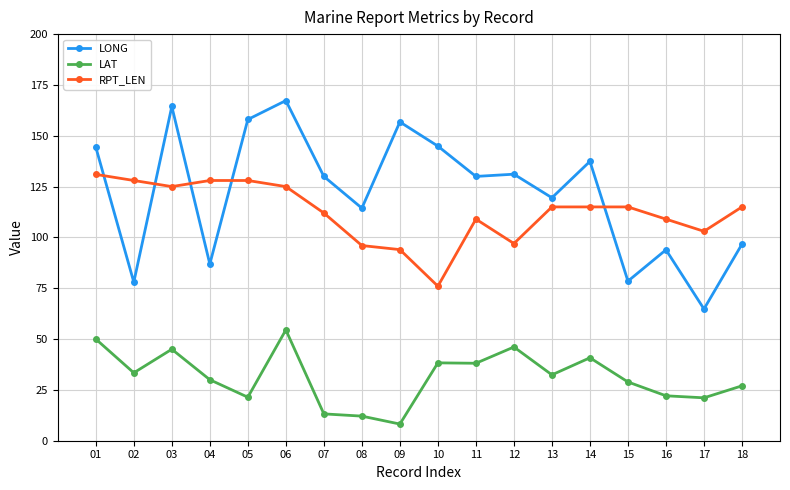

Is it true that LONG equals 238.0 at 05?

False